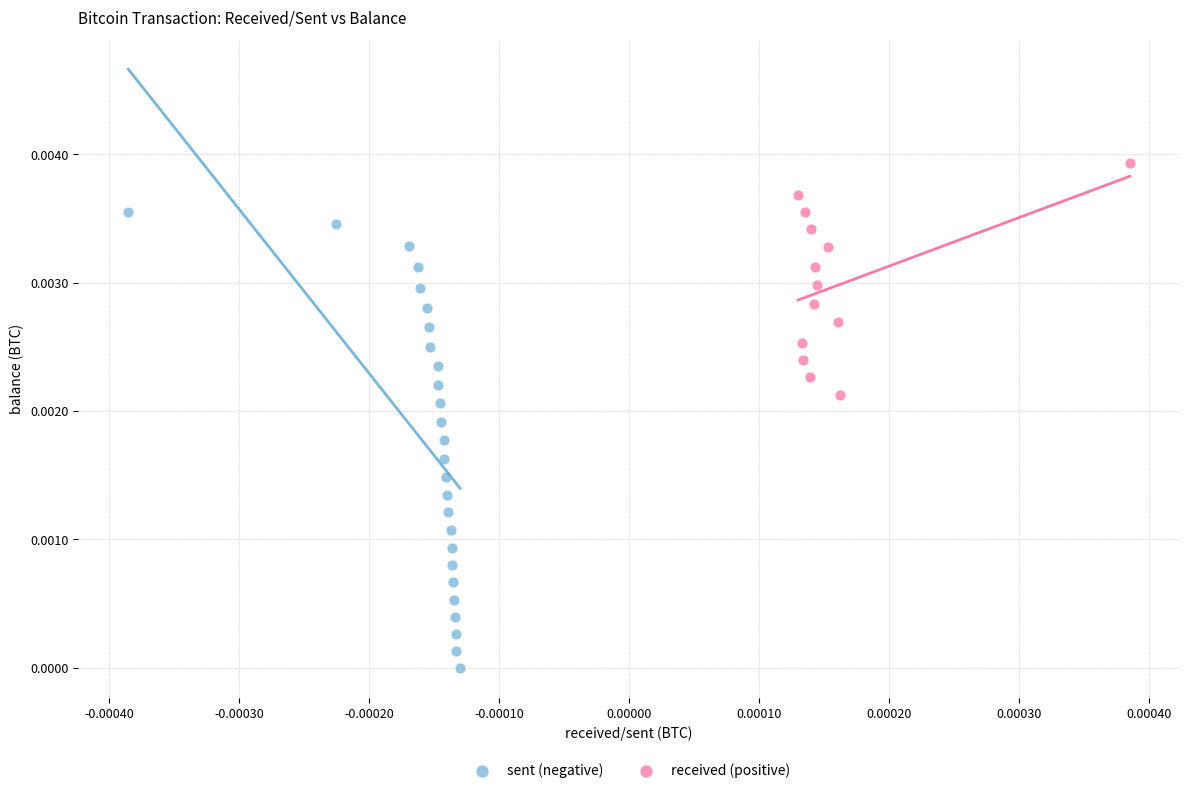

What are all the series names shown in the legend?

sent (negative), received (positive)